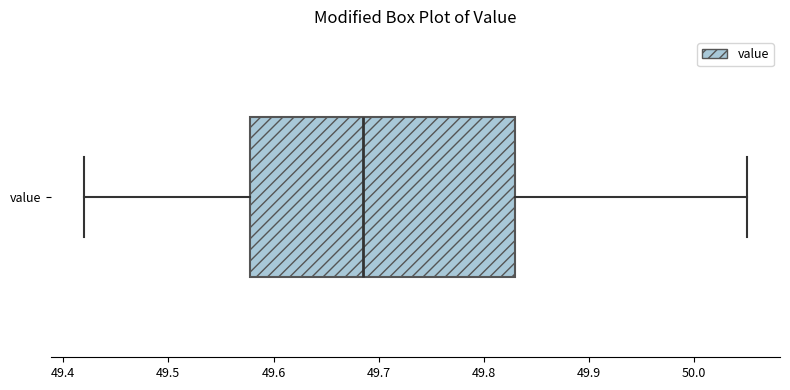

Read this box plot against the x-axis: the position of the median line, the range covered by the box, and the ends of both whiskers. The values are not printed on the chart, so give them approximately, as read against the axis.

median 49.69, box 49.58 to 49.83, whiskers 49.42 to 50.05